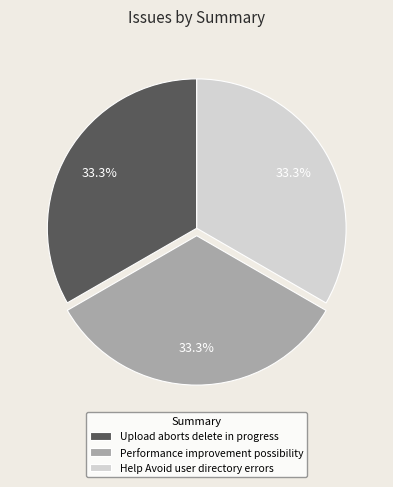

What percentage is the Performance improvement possibility slice, to the nearest percent?

33%